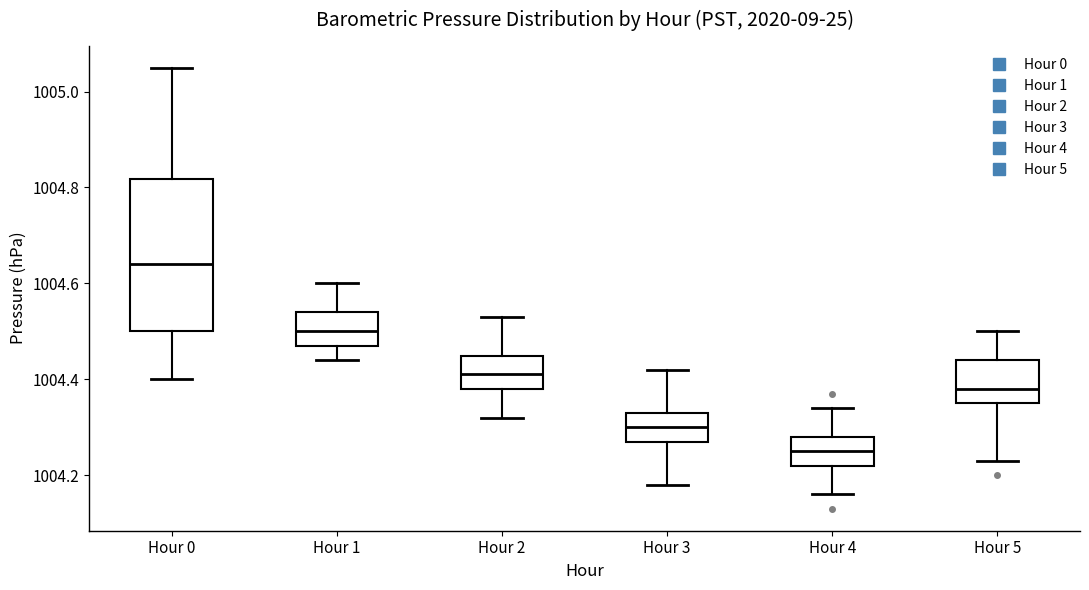

Reading left to right, read every box against the y-axis: the position of its median line, the range the box covers, and the ends of its whiskers. The values are not printed on the chart, so give them approximately, as read against the axis.

Hour 0: median 1004.64, box 1004.50 to 1004.82, whiskers 1004.40 to 1005.06
Hour 1: median 1004.50, box 1004.48 to 1004.54, whiskers 1004.44 to 1004.60
Hour 2: median 1004.42, box 1004.38 to 1004.44, whiskers 1004.32 to 1004.54
Hour 3: median 1004.30, box 1004.28 to 1004.34, whiskers 1004.18 to 1004.42
Hour 4: median 1004.26, box 1004.22 to 1004.28, whiskers 1004.16 to 1004.34
Hour 5: median 1004.38, box 1004.36 to 1004.44, whiskers 1004.24 to 1004.50